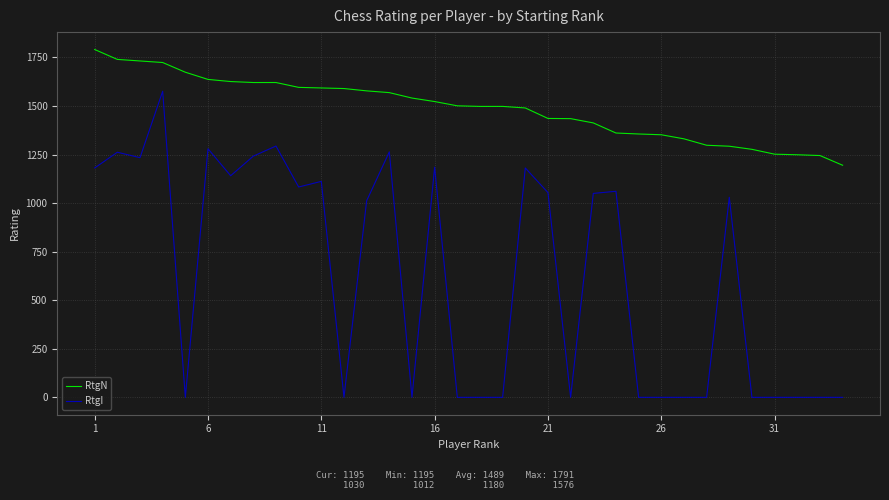

Which series has the largest total across all categories?

RtgN